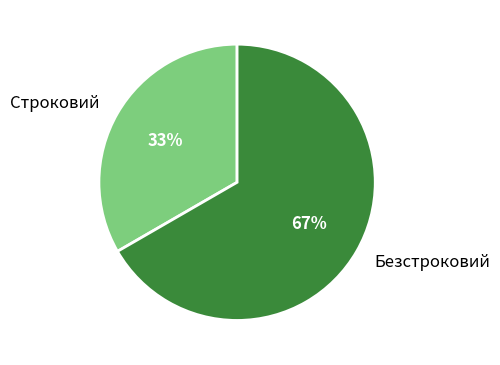

Is it true that Строковий is 33% of the pie?

True